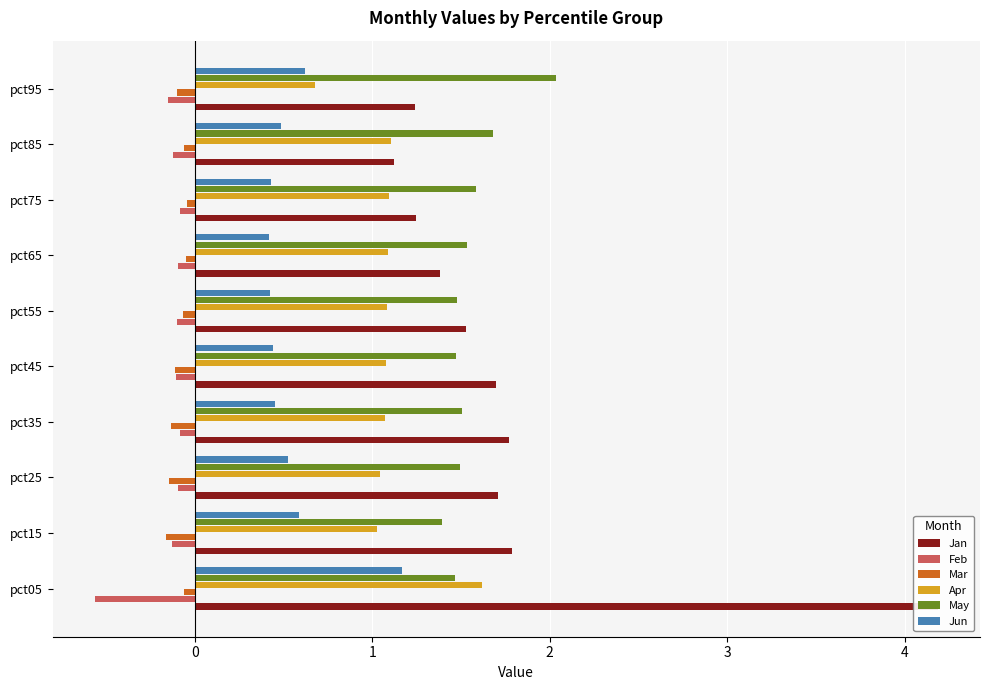

The Mar series shows -0.1 at pct05. True or false?

True